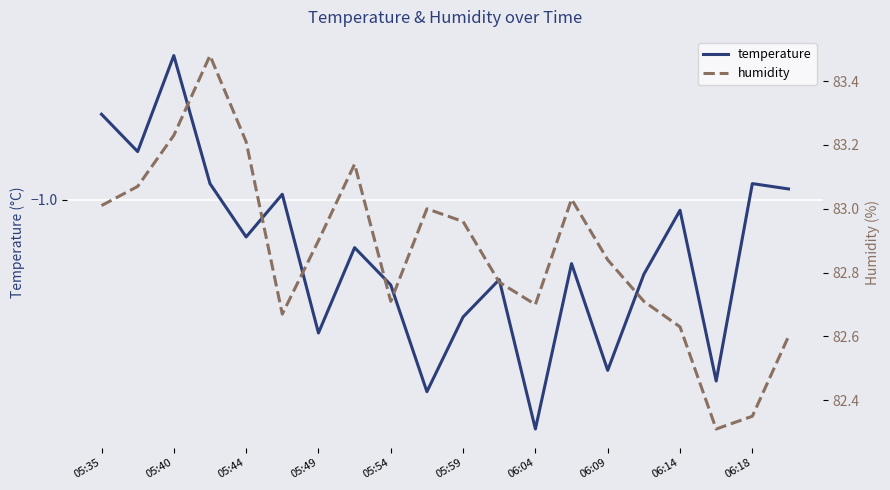

At 05:59, list the series in order from smallest to largest.

temperature, humidity